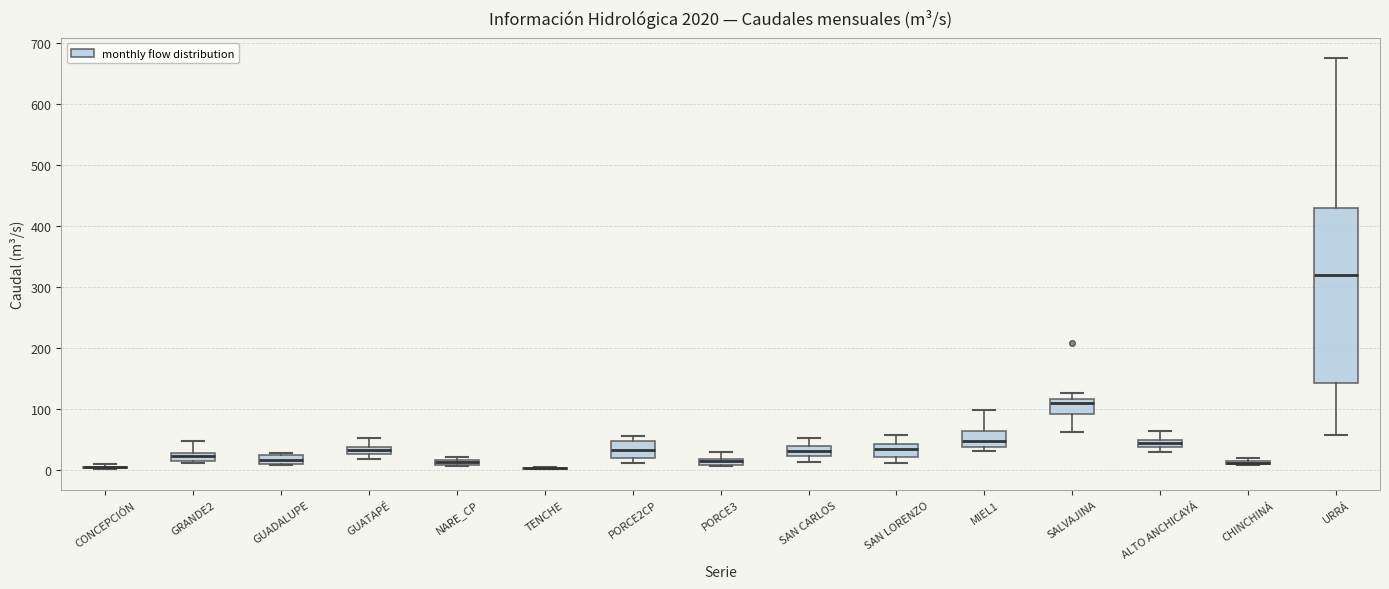

Which box is the tallest, from its lower edge to its upper edge?

URRÁ